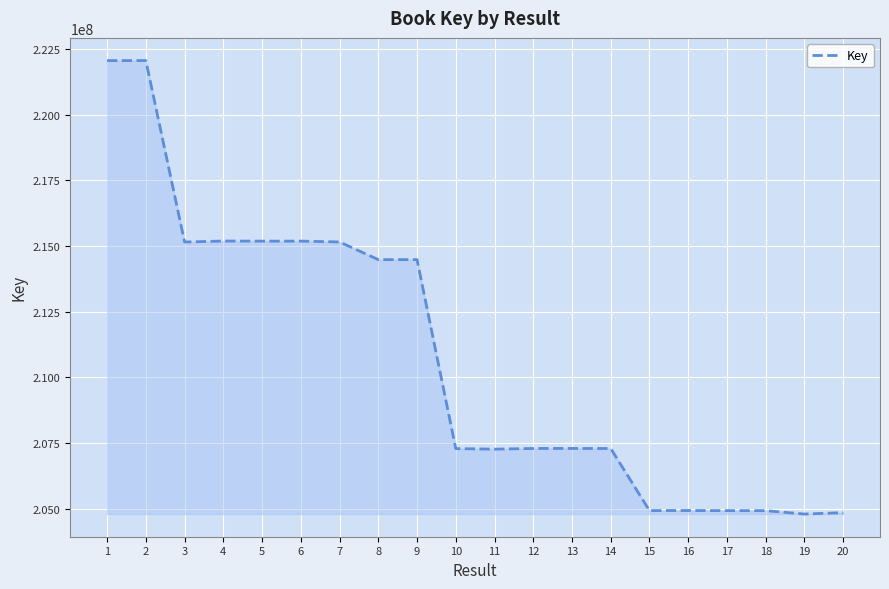

What is the difference between the values at 4 and 16?

10258382